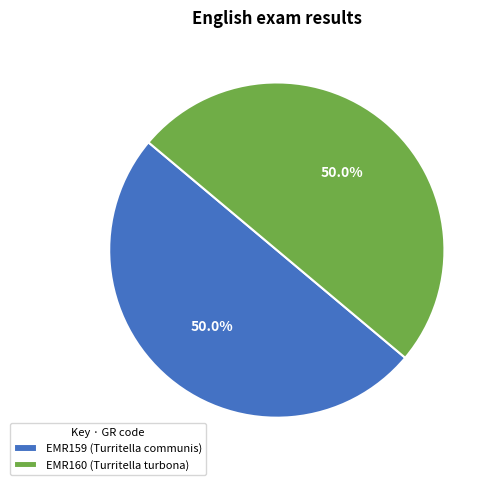

How much of the chart is everything except EMR159 (Turritella communis)?

50.0%